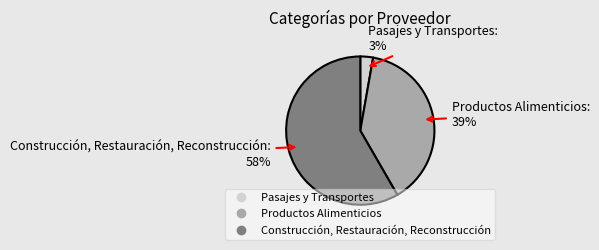

Is the sum of Construcción, Restauración, Reconstrucción and Pasajes y Transportes greater than half?

Yes